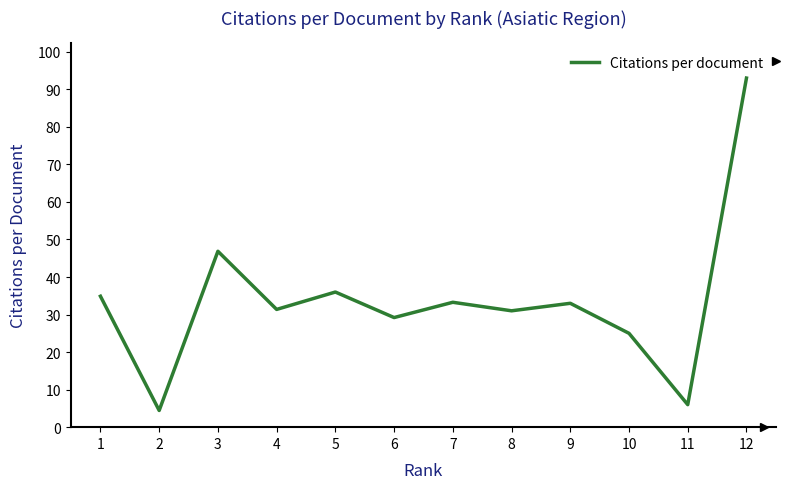

True or false: there are more than 0 points higher than both neighbors.

True